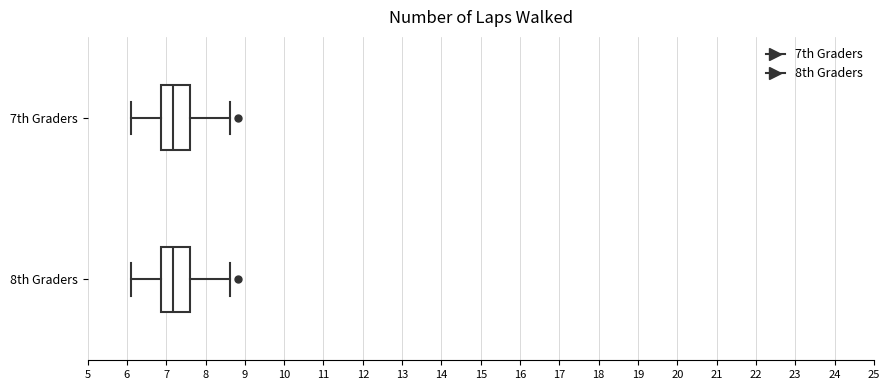

Reading bottom to top, transcribe this box plot: for each box, give where its median line is, the range the box spans, and where its two whiskers end, as read against the x-axis. The values are not printed on the chart, so give them approximately, as read against the axis.

8th Graders: median 7.2, box 6.9 to 7.6, whiskers 6.1 to 8.6
7th Graders: median 7.2, box 6.9 to 7.6, whiskers 6.1 to 8.6